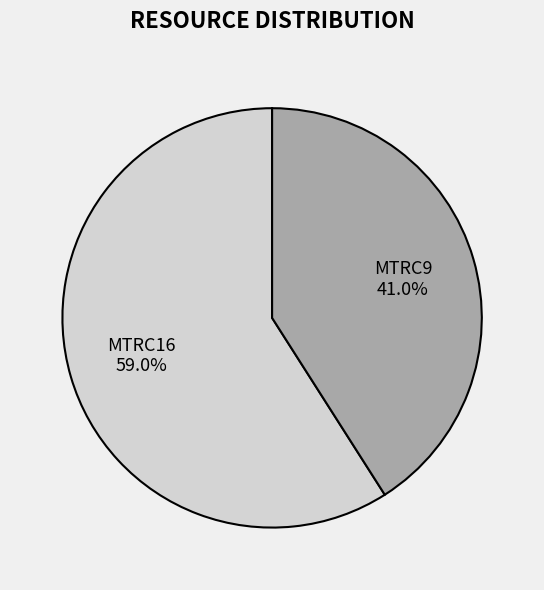

To the nearest percent, what is the combined percentage of MTRC16 and MTRC9?

100%